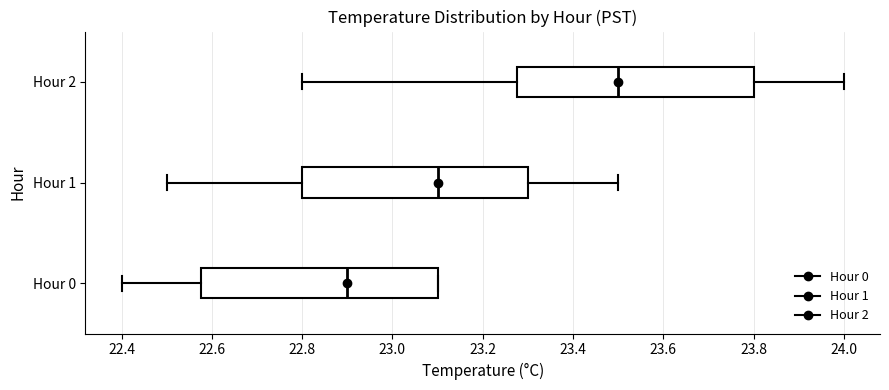

Reading bottom to top, transcribe this box plot: for each box, give where its median line is, the range the box spans, and where its two whiskers end, as read against the x-axis. The values are not printed on the chart, so give them approximately, as read against the axis.

Hour 0: median 22.90, box 22.58 to 23.10, whiskers 22.40 to 23.10
Hour 1: median 23.10, box 22.80 to 23.30, whiskers 22.50 to 23.50
Hour 2: median 23.50, box 23.28 to 23.80, whiskers 22.80 to 24.00